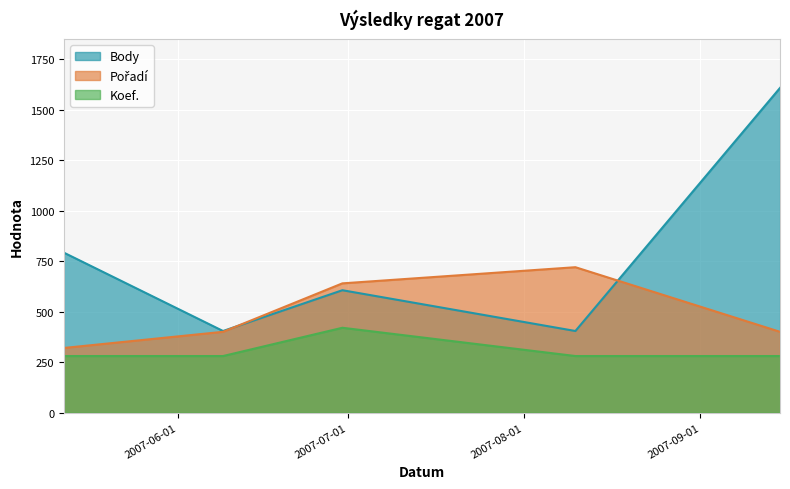

Which series has the largest range (max minus min)?

Body